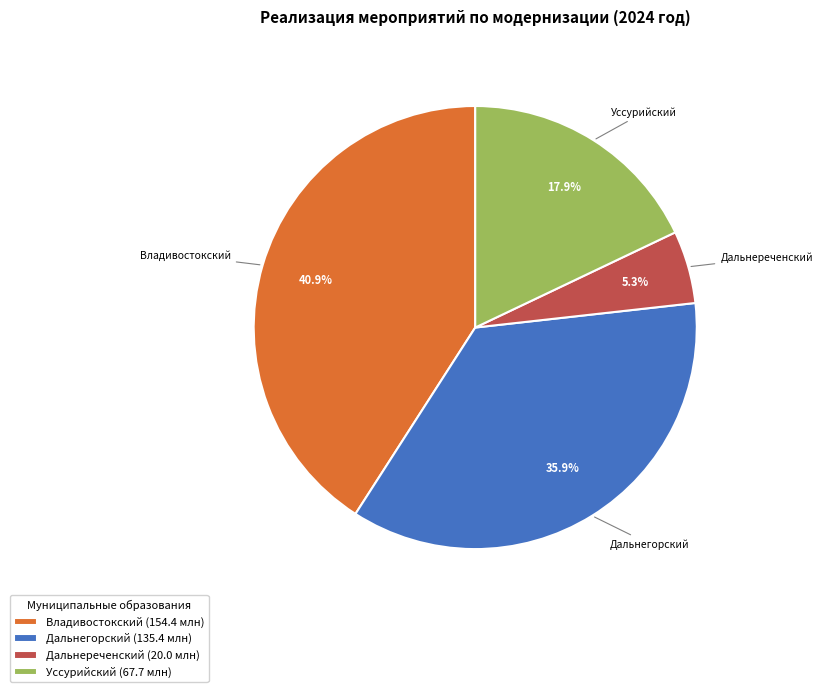

How many slices are in this pie chart?

4